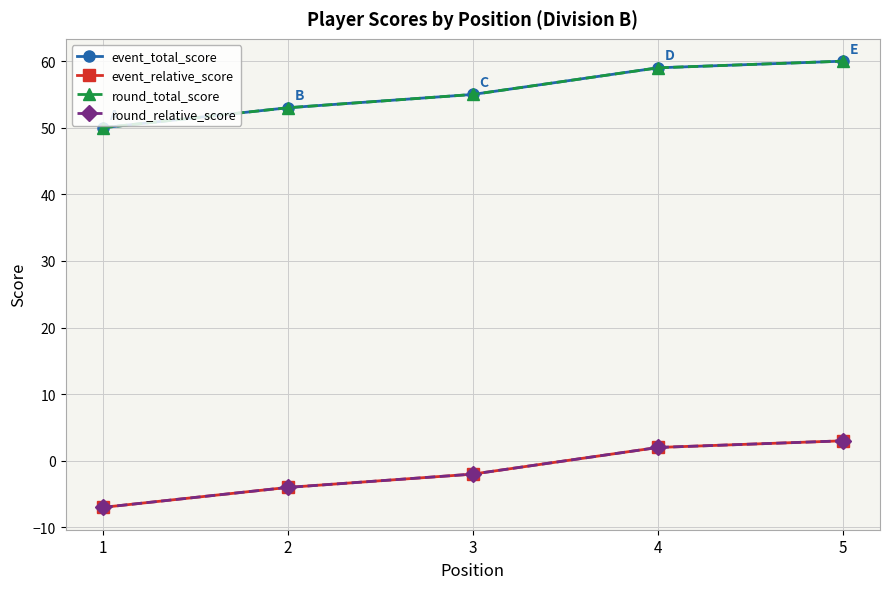

Reading left to right, list all the values displayed in this chart.

event_total_score: 50	53	55	59	60
event_relative_score: -7	-4	-2	2	3
round_total_score: 50	53	55	59	60
round_relative_score: -7	-4	-2	2	3